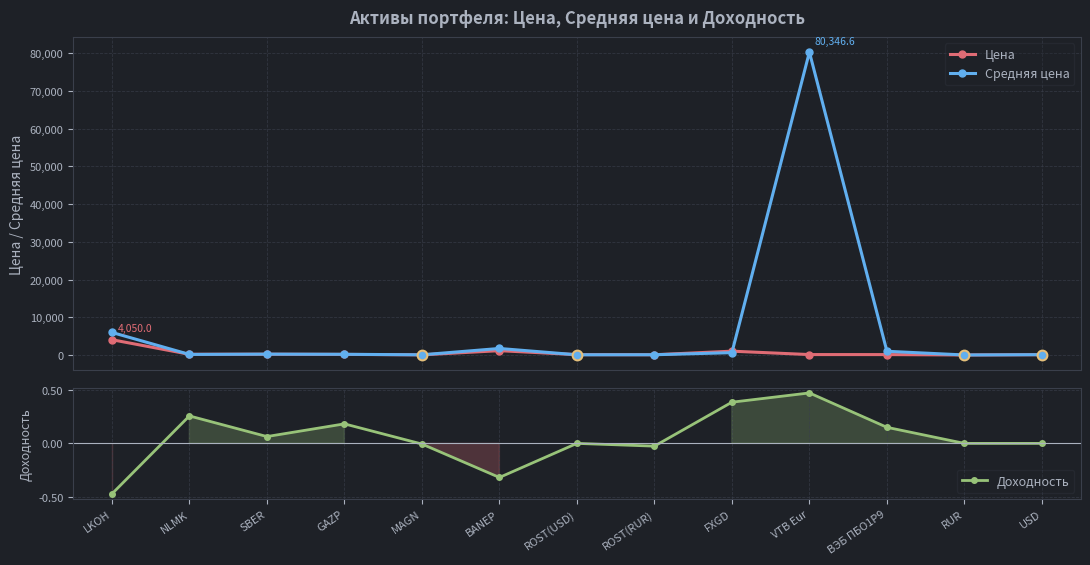

Rank the series by their maximum value, from lowest to highest.

Доходность, Цена, Средняя цена